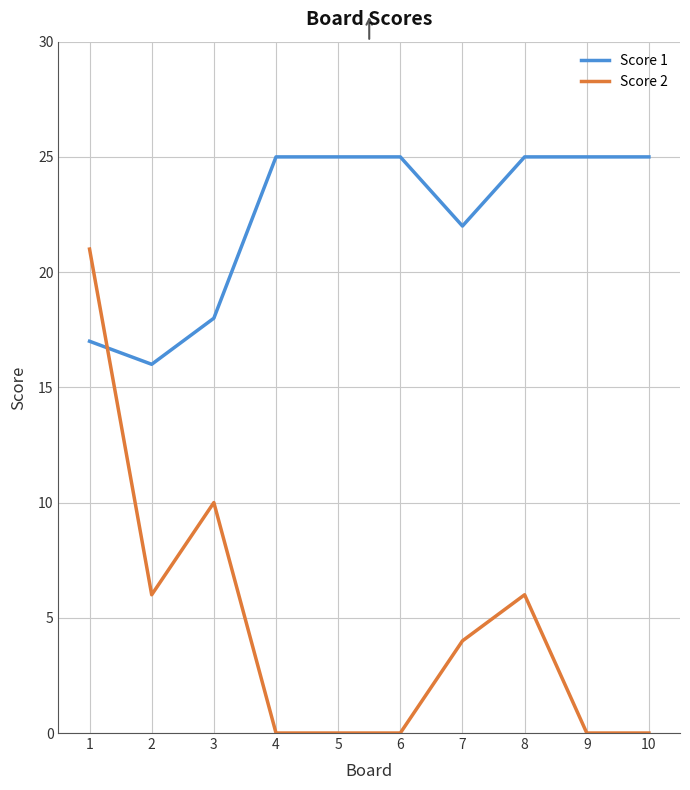

Where do Score 1 and Score 2 first cross each other?

1 and 2